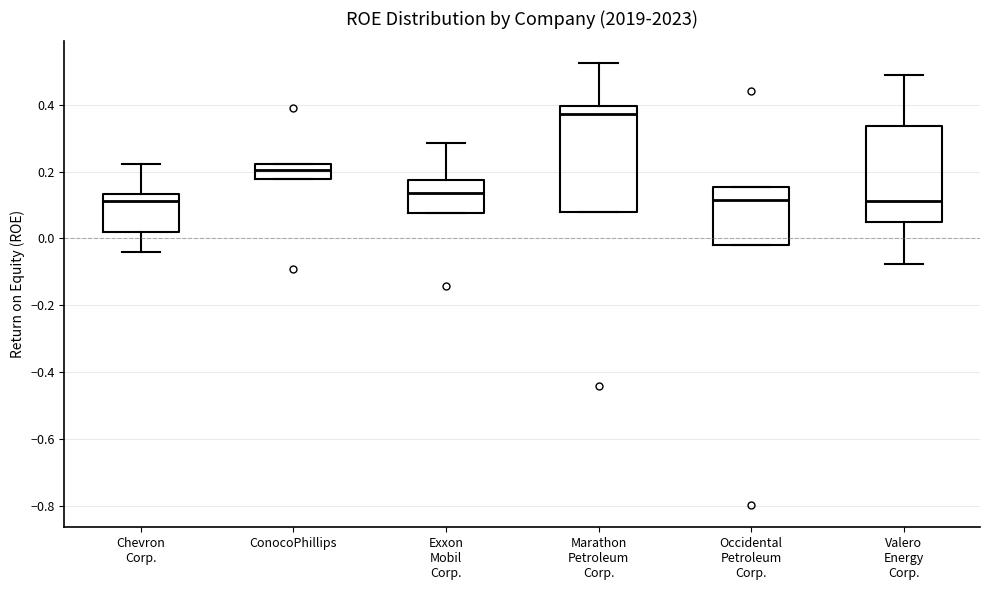

Reading left to right, read every box against the y-axis: the position of its median line, the range the box covers, and the ends of its whiskers. The values are not printed on the chart, so give them approximately, as read against the axis.

Chevron Corp.: median 0.12, box 0.02 to 0.14, whiskers -0.04 to 0.22
ConocoPhillips: median 0.20, box 0.18 to 0.22, whiskers 0.18 to 0.22
Exxon Mobil Corp.: median 0.14, box 0.08 to 0.18, whiskers 0.08 to 0.28
Marathon Petroleum Corp.: median 0.38, box 0.08 to 0.40, whiskers 0.08 to 0.52
Occidental Petroleum Corp.: median 0.12, box -0.02 to 0.16, whiskers -0.02 to 0.16
Valero Energy Corp.: median 0.12, box 0.06 to 0.34, whiskers -0.08 to 0.48